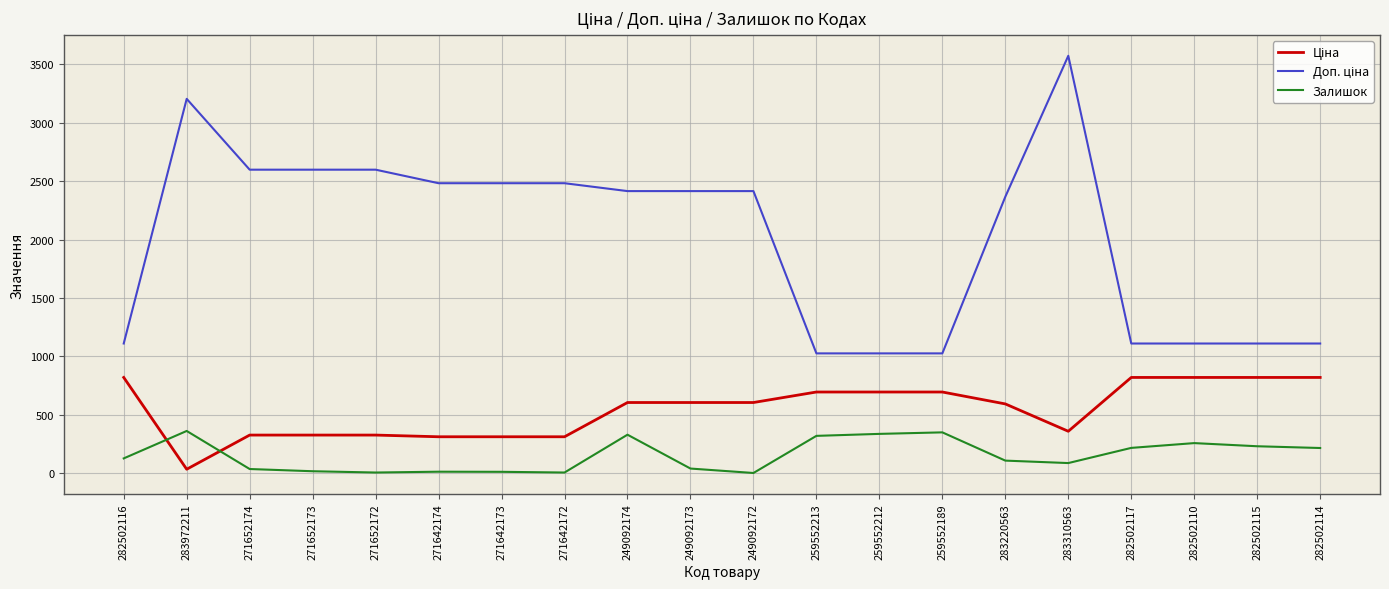

What is the total value across all series at 282502115?

2156.7